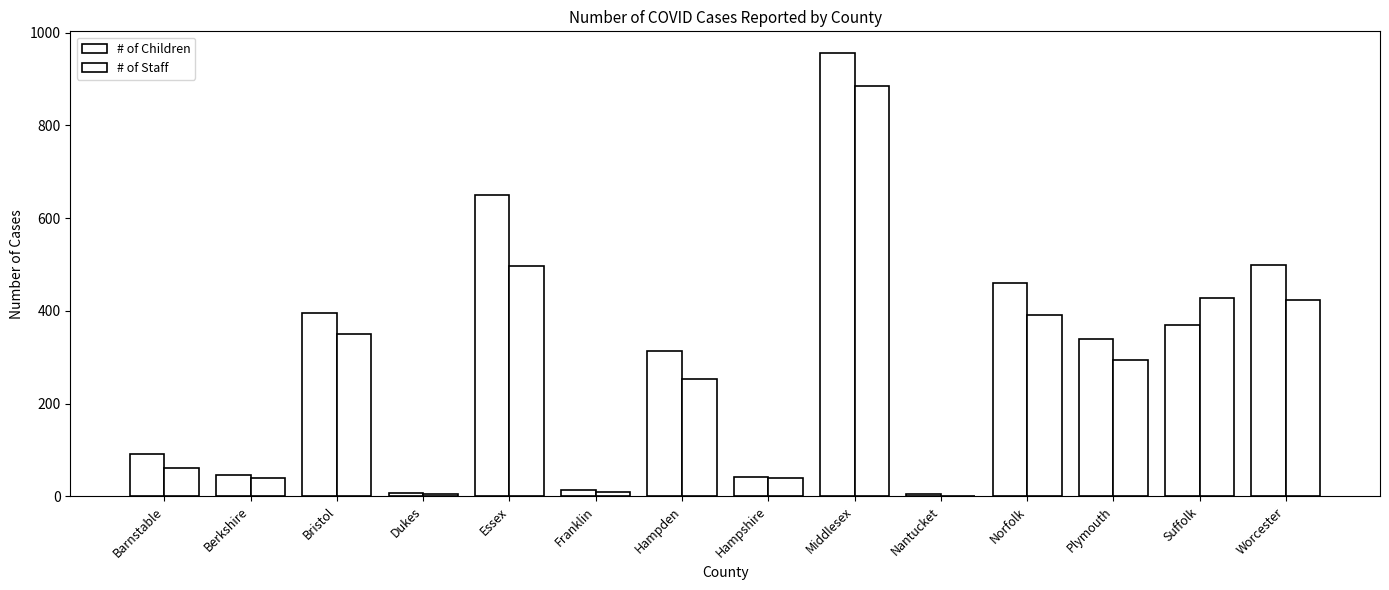

What is the difference between the # of Staff values at Worcester and Essex?

73